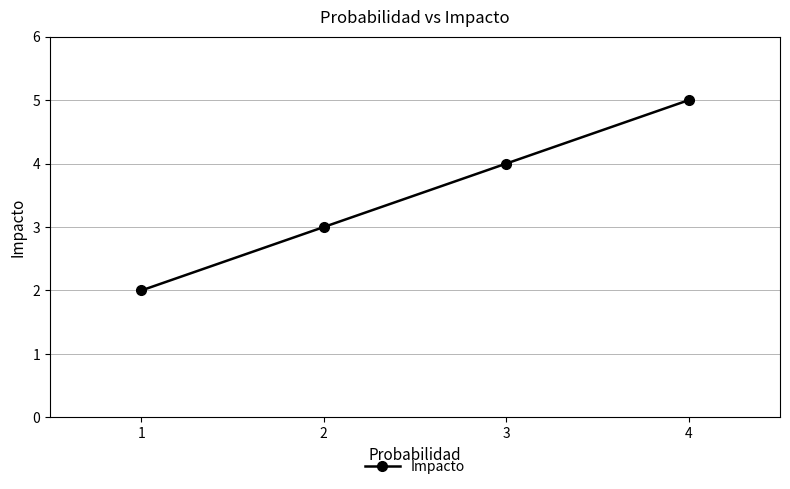

Reading right to left, what are all the values shown in this chart?

5	4	3	2